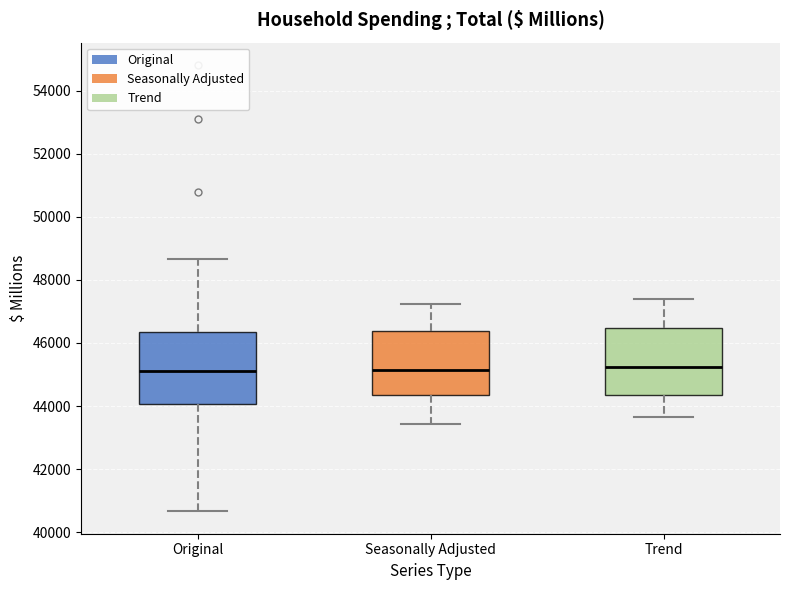

Reading left to right, transcribe this box plot: for each box, give where its median line is, the range the box spans, and where its two whiskers end, as read against the y-axis. The values are not printed on the chart, so give them approximately, as read against the axis.

Original: median 45200, box 44000 to 46400, whiskers 40600 to 48600
Seasonally Adjusted: median 45200, box 44400 to 46400, whiskers 43400 to 47200
Trend: median 45200, box 44400 to 46400, whiskers 43600 to 47400